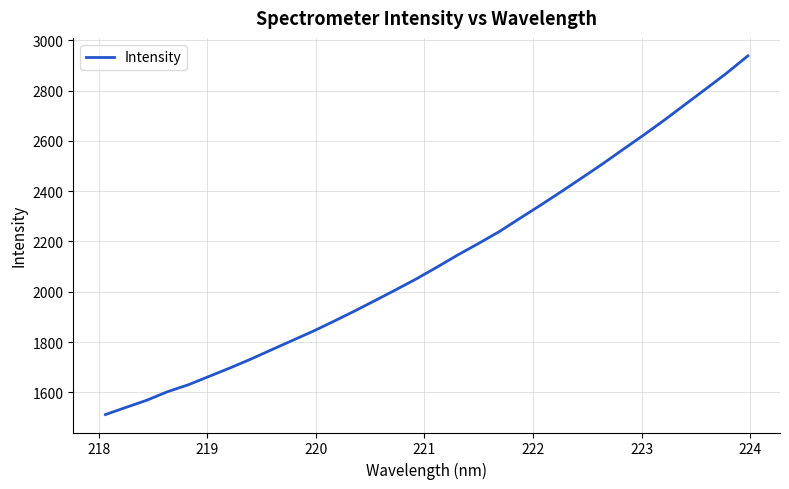

What is the minimum value shown in the chart?

1511.6